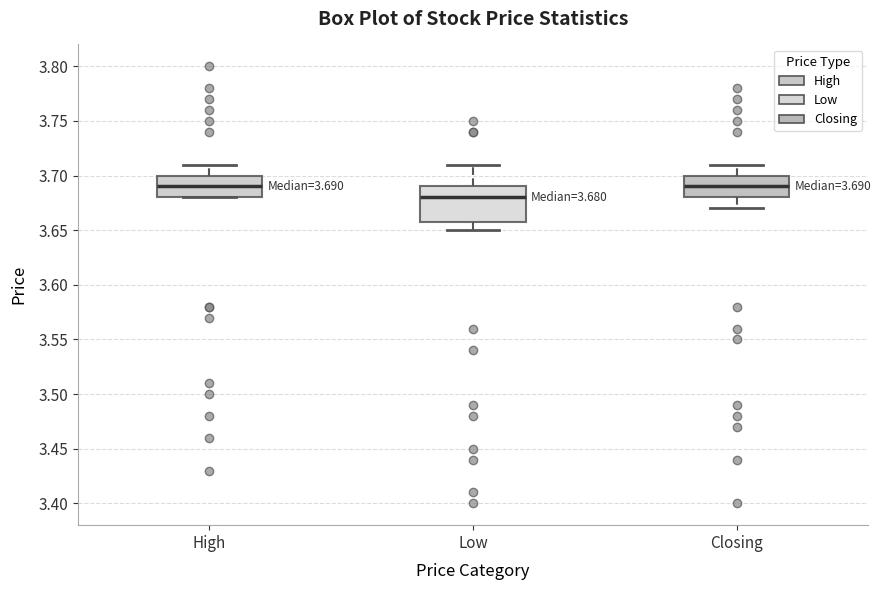

Which box is the tallest, from its lower edge to its upper edge?

Low